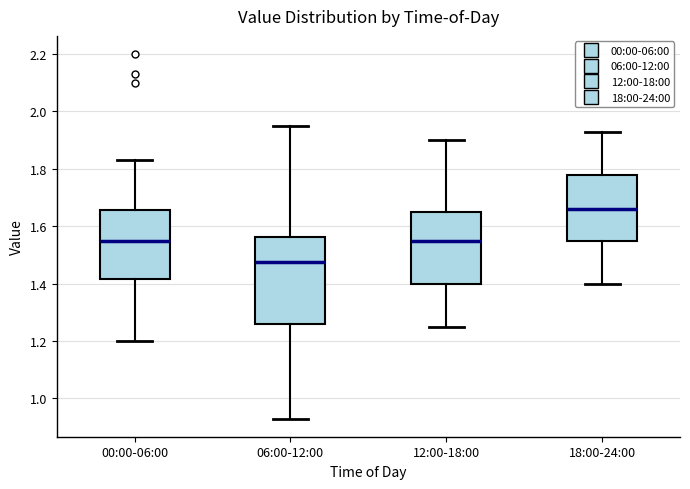

Reading left to right, read every box against the y-axis: the position of its median line, the range the box covers, and the ends of its whiskers. The values are not printed on the chart, so give them approximately, as read against the axis.

00:00-06:00: median 1.56, box 1.42 to 1.66, whiskers 1.20 to 1.84
06:00-12:00: median 1.48, box 1.26 to 1.56, whiskers 0.94 to 1.96
12:00-18:00: median 1.56, box 1.40 to 1.66, whiskers 1.26 to 1.90
18:00-24:00: median 1.66, box 1.56 to 1.78, whiskers 1.40 to 1.94